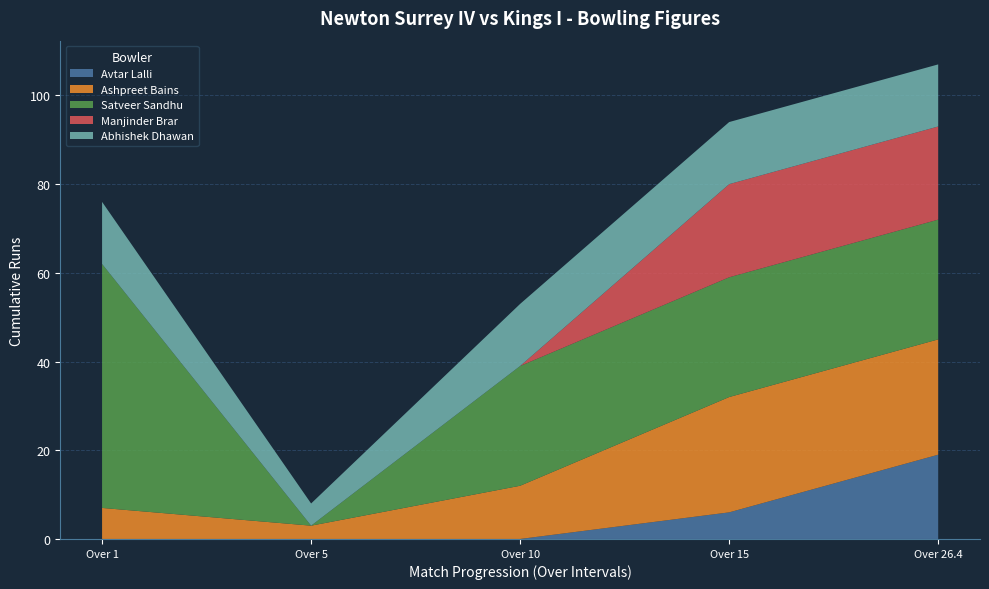

At which category is the sum across all series the highest?

Over 26.4